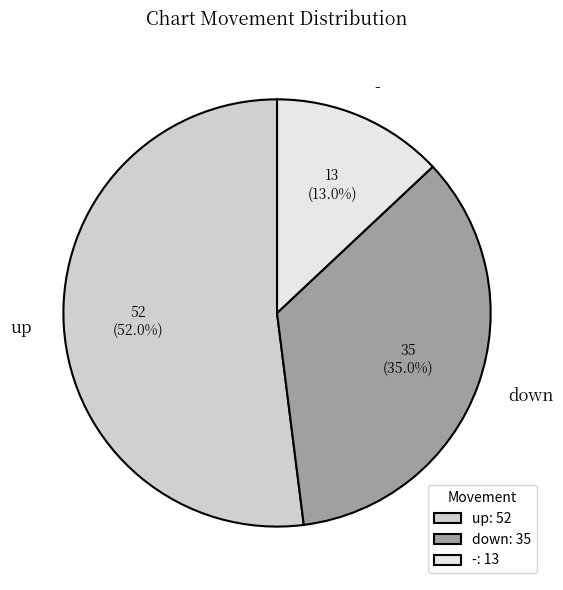

To the nearest percent, what is the combined percentage of down and -?

48%